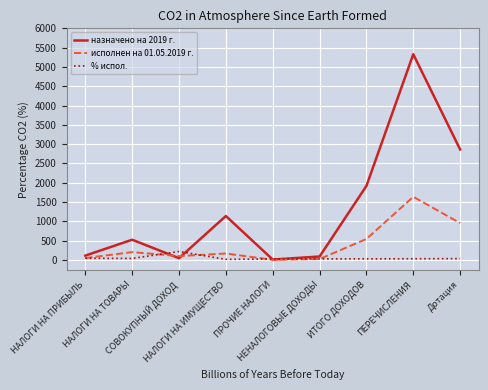

List the series in order of their overall mean, highest first.

назначено на 2019 г., исполнен на 01.05.2019 г., % испол.